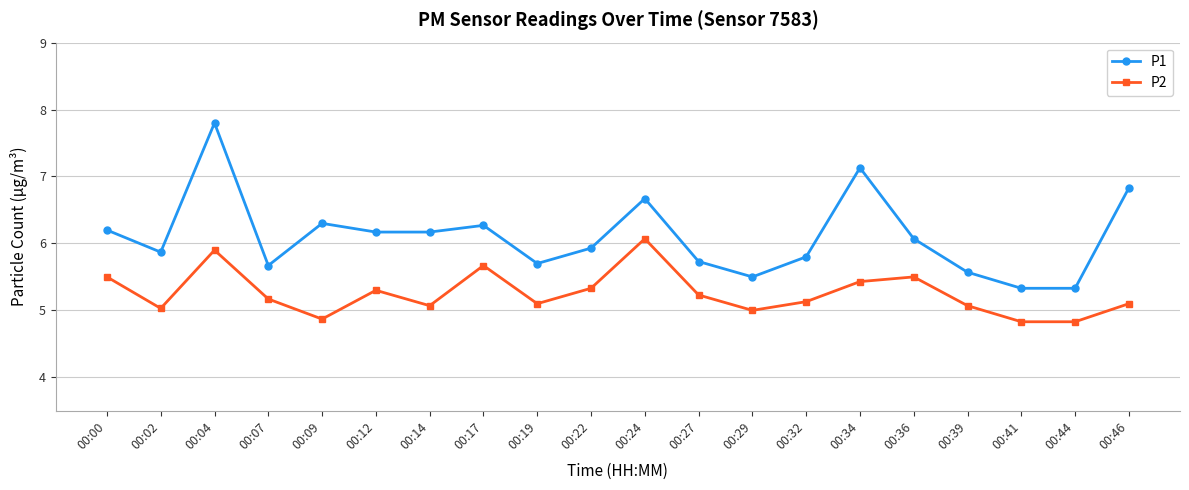

What is the spread (max minus min) of values at 00:02?

0.8